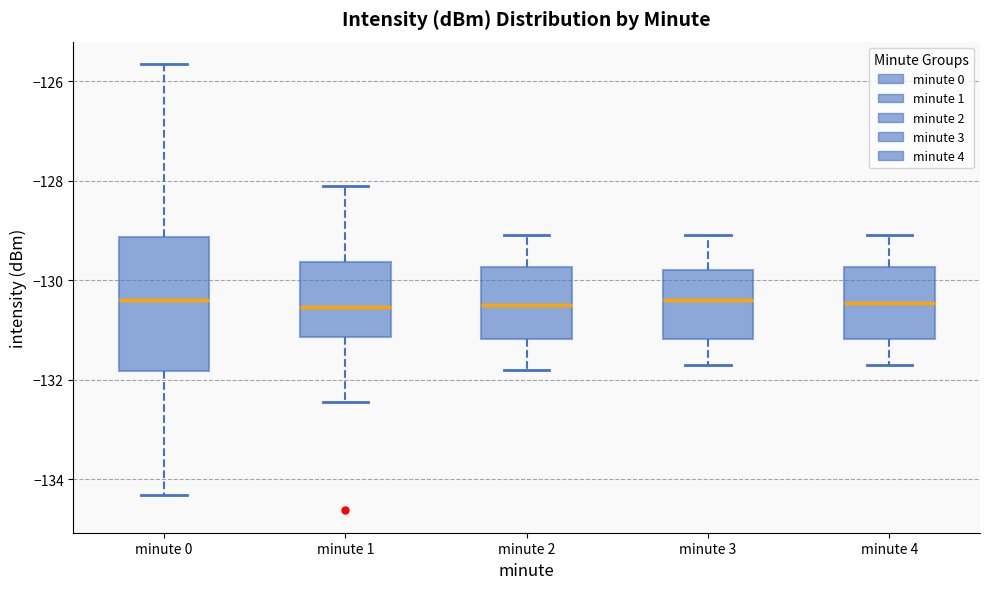

Reading left to right, read every box against the y-axis: the position of its median line, the range the box covers, and the ends of its whiskers. The values are not printed on the chart, so give them approximately, as read against the axis.

minute 0: median -130.4, box -131.8 to -129.2, whiskers -134.4 to -125.6
minute 1: median -130.6, box -131.2 to -129.6, whiskers -132.4 to -128.2
minute 2: median -130.4, box -131.2 to -129.8, whiskers -131.8 to -129.0
minute 3: median -130.4, box -131.2 to -129.8, whiskers -131.6 to -129.0
minute 4: median -130.4, box -131.2 to -129.8, whiskers -131.6 to -129.0